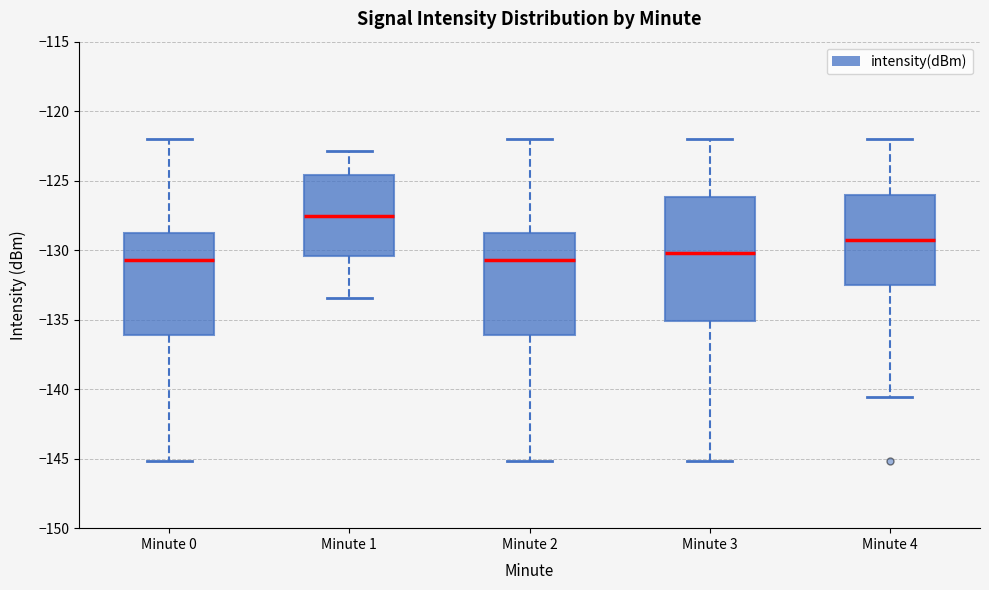

Reading left to right, read every box against the y-axis: the position of its median line, the range the box covers, and the ends of its whiskers. The values are not printed on the chart, so give them approximately, as read against the axis.

Minute 0: median -130.5, box -136.0 to -128.5, whiskers -145.0 to -122.0
Minute 1: median -127.5, box -130.5 to -124.5, whiskers -133.5 to -123.0
Minute 2: median -130.5, box -136.0 to -128.5, whiskers -145.0 to -122.0
Minute 3: median -130.0, box -135.0 to -126.0, whiskers -145.0 to -122.0
Minute 4: median -129.5, box -132.5 to -126.0, whiskers -140.5 to -122.0